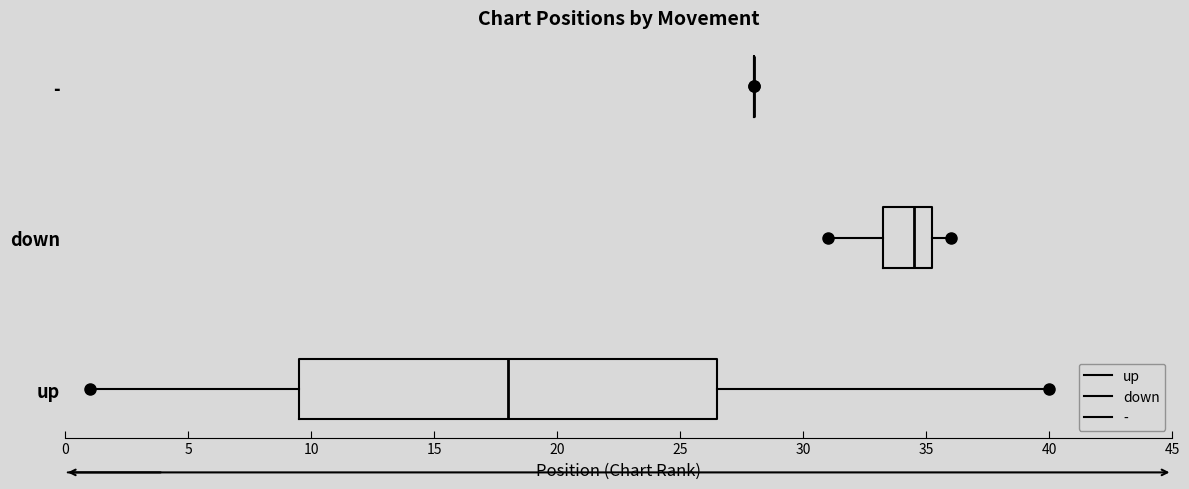

Reading bottom to top, transcribe this box plot: for each box, give where its median line is, the range the box spans, and where its two whiskers end, as read against the x-axis. The values are not printed on the chart, so give them approximately, as read against the axis.

up: median 18.0, box 9.5 to 26.5, whiskers 1.0 to 40.0
down: median 34.5, box 33.5 to 35.5, whiskers 31.0 to 36.0
-: box collapsed to a line at 28.0, whiskers 28.0 to 28.0